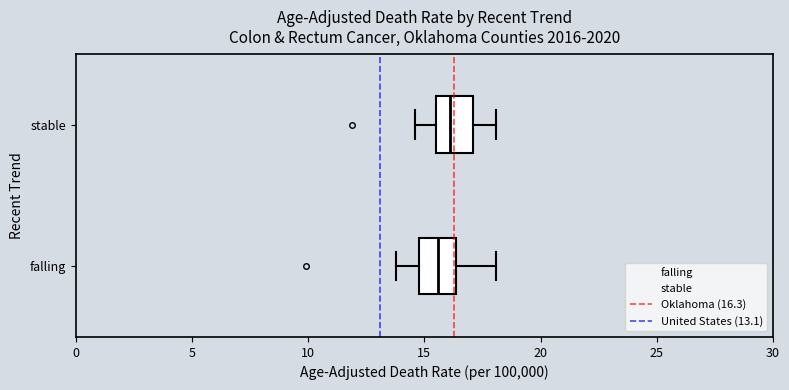

Which box's median line is the furthest to the left?

falling